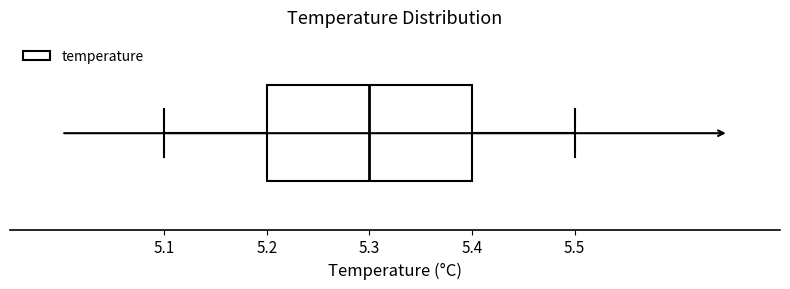

Transcribe this box plot: give where the median line is, the range the box spans, and where the two whiskers end, as read against the x-axis. The values are not printed on the chart, so give them approximately, as read against the axis.

median 5.3, box 5.2 to 5.4, whiskers 5.1 to 5.5